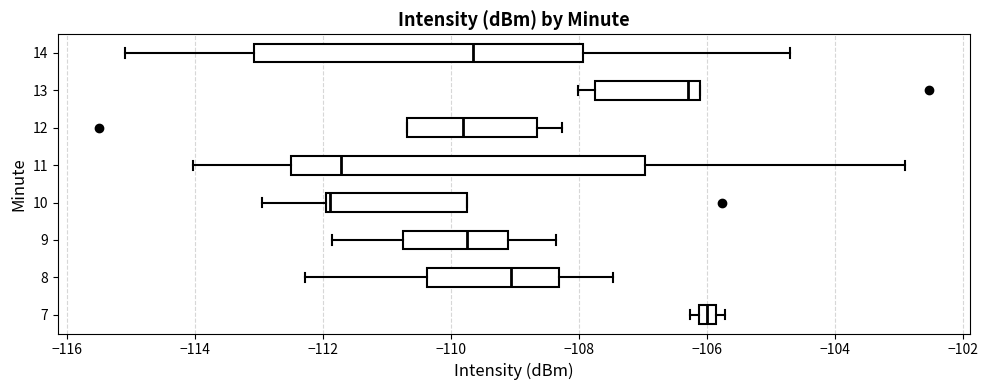

Where is the right edge of the box at y = 12 on the x-axis? The values are not printed on the chart, so give them approximately, as read against the axis.

-108.6